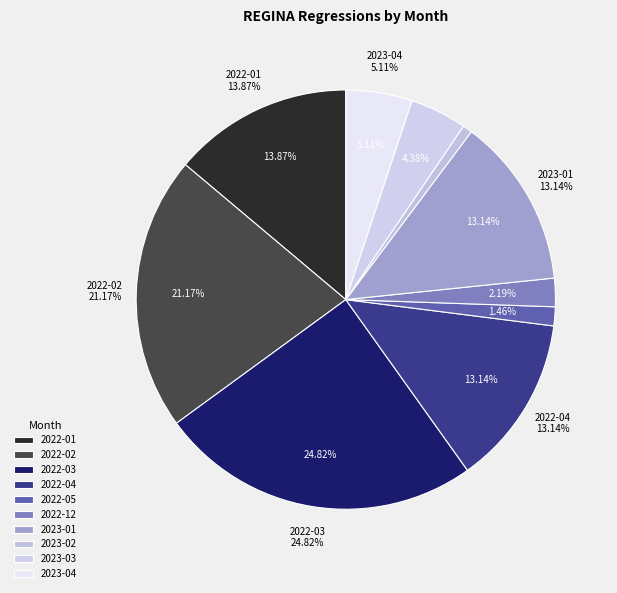

To the nearest percent, what is the average slice percentage?

10%